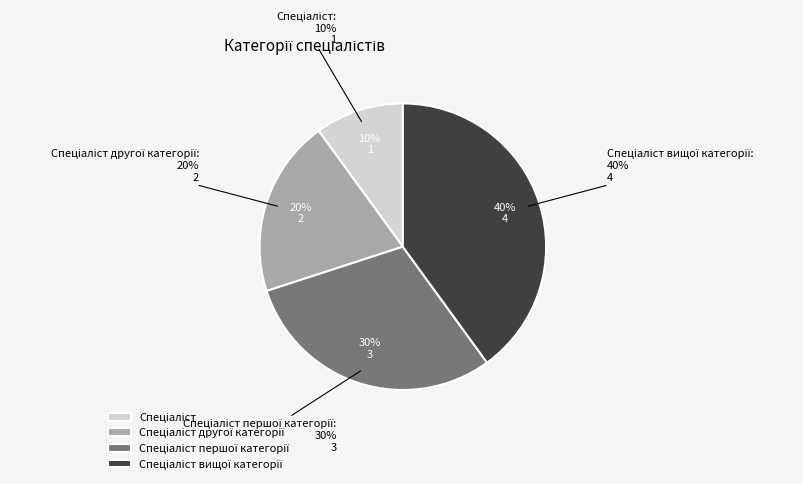

What is the ratio of the value at Спеціаліст to the value at Спеціаліст другої категорії?

0.5